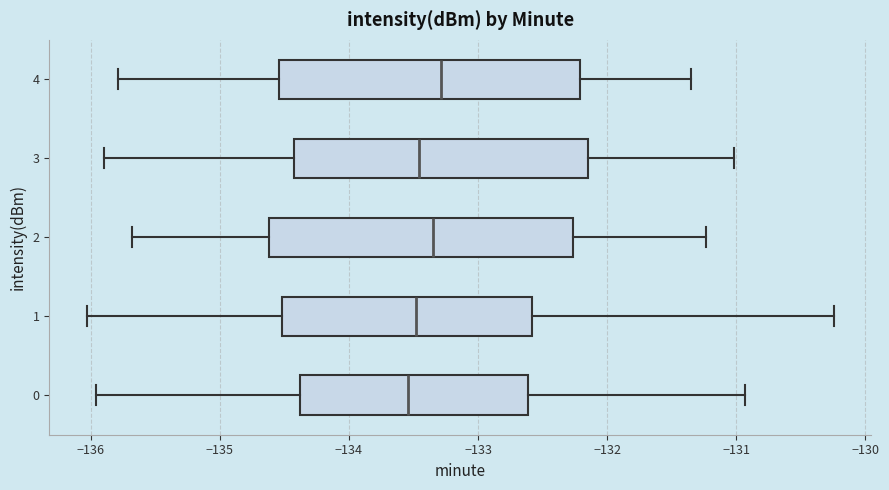

Where does the right whisker of the box at y = 1 end on the x-axis? The values are not printed on the chart, so give them approximately, as read against the axis.

-130.2